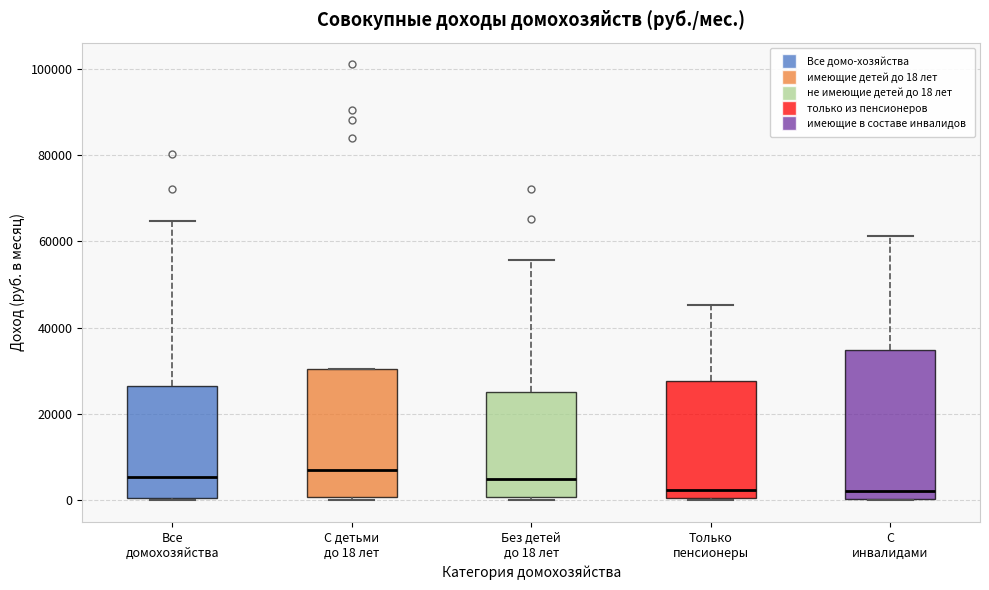

Reading left to right, transcribe this box plot: for each box, give where its median line is, the range the box spans, and where its two whiskers end, as read against the y-axis. The values are not printed on the chart, so give them approximately, as read against the axis.

Все домохозяйства: median 6000, box 0 to 26000, whiskers 0 to 64000
С детьми до 18 лет: median 8000, box 0 to 30000, whiskers 0 (just below the box's lower edge) to 30000
Без детей до 18 лет: median 4000, box 0 to 26000, whiskers 0 (just below the box's lower edge) to 56000
Только пенсионеры: median 2000, box 0 to 28000, whiskers 0 to 46000
С инвалидами: median 2000, box 0 to 34000, whiskers 0 to 62000